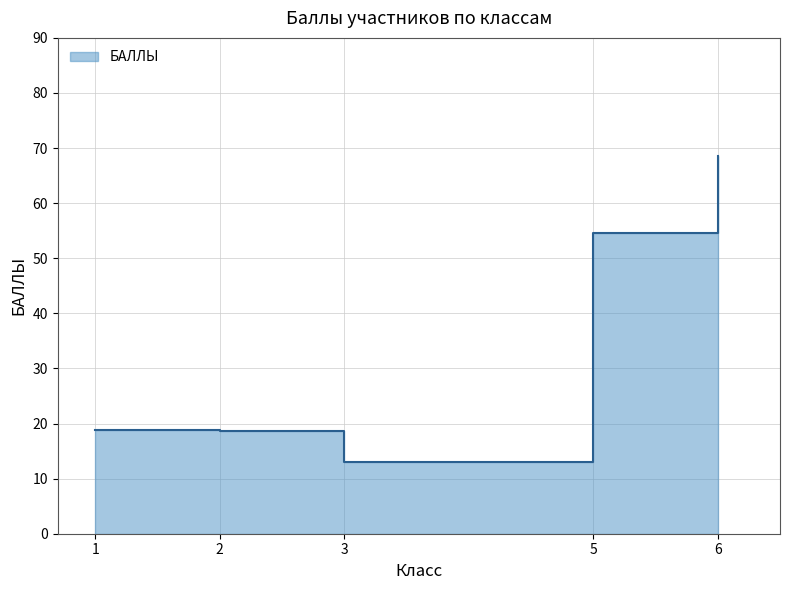

Between 1 and 1, which is larger?

1